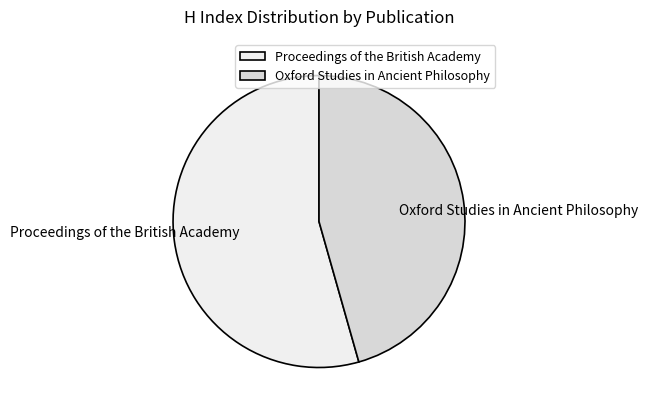

The Proceedings of the British Academy slice represents 54% of the pie. True or false?

True